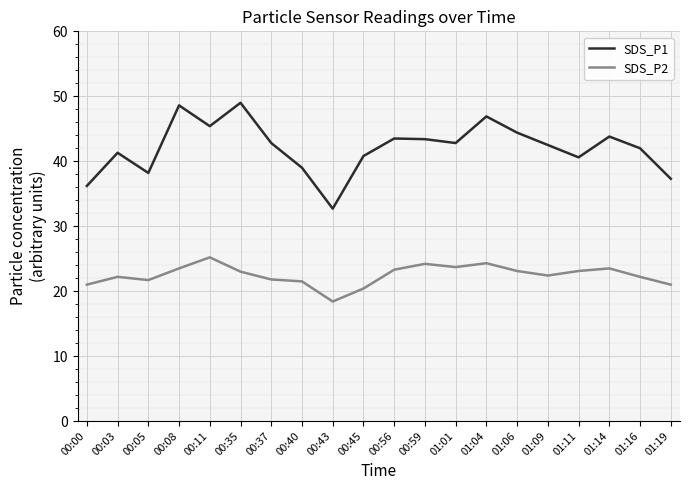

What is the difference between the SDS_P2 values at 01:09 and 00:00?

1.4